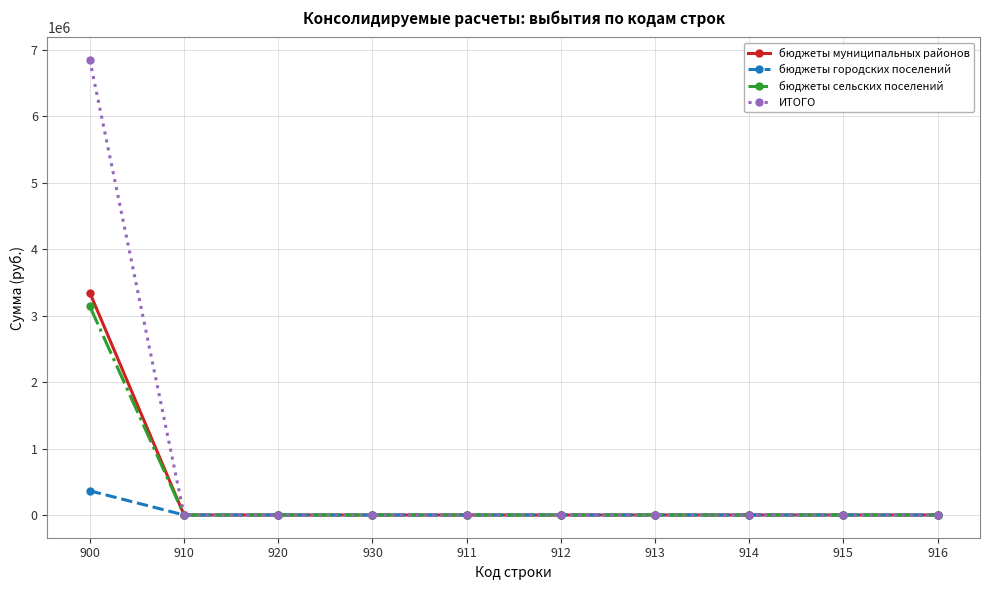

True or false: ИТОГО has a value of 0.0 at 913.

True